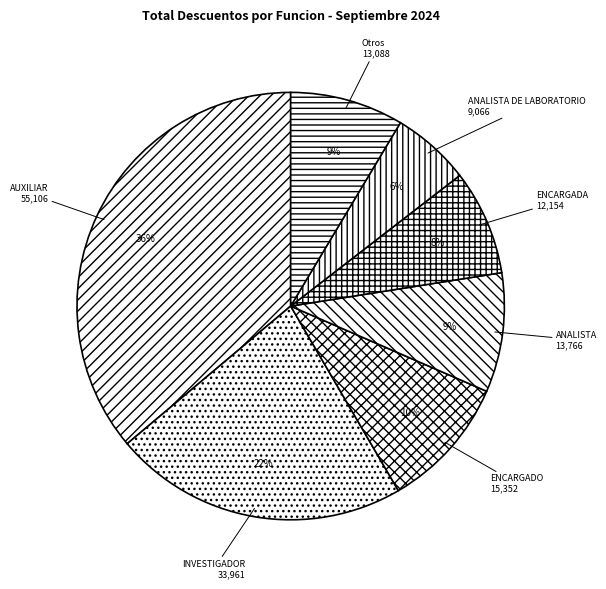

How many segments does this pie chart have?

7